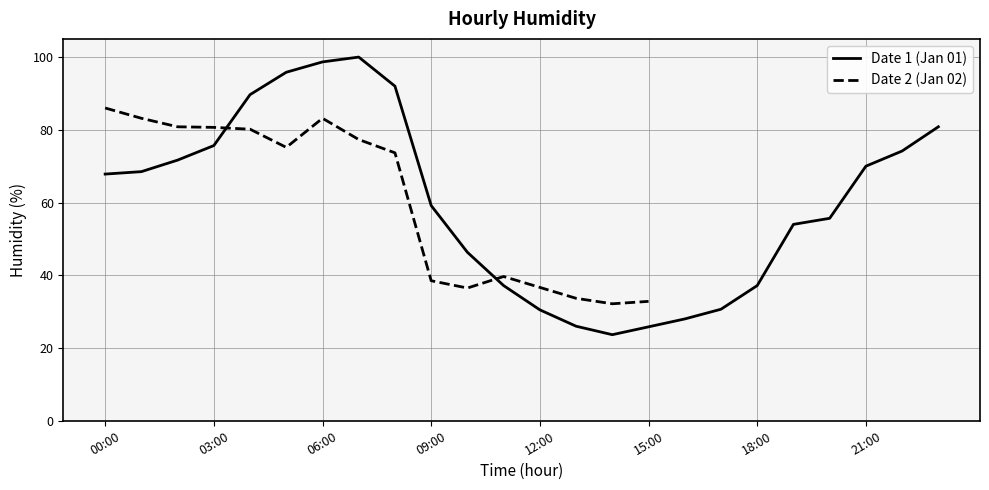

What is the change in value from 17:00 to 23:00?

+50.2